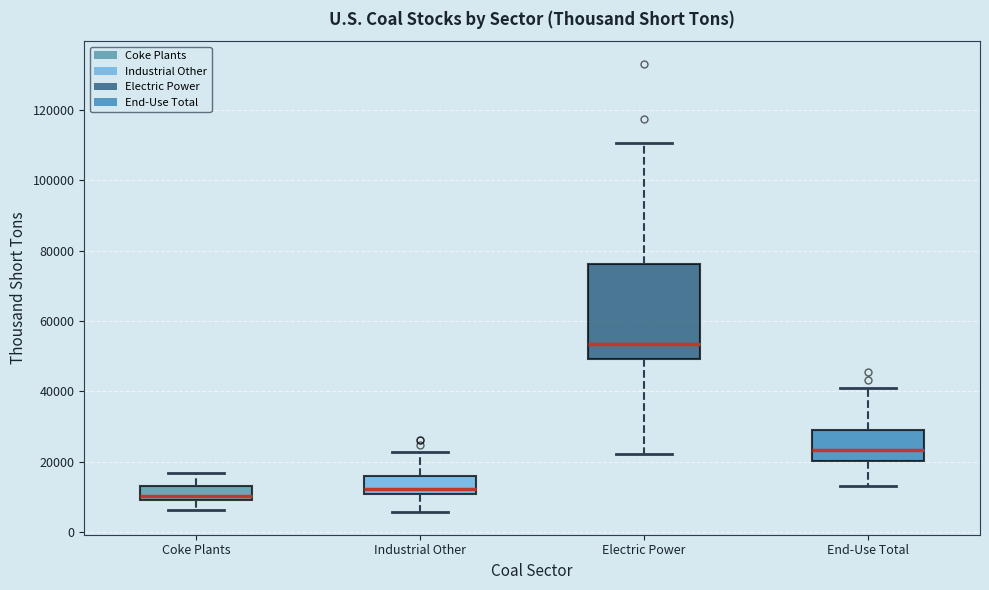

Comparing the boxes themselves (not the whiskers), which one is the tallest?

Electric Power